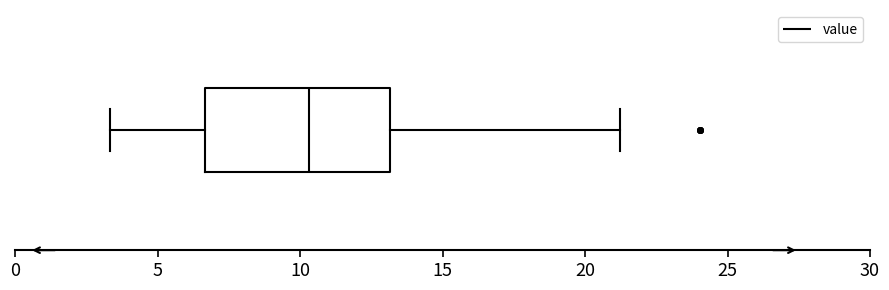

Transcribe this box plot: give where the median line is, the range the box spans, and where the two whiskers end, as read against the x-axis. The values are not printed on the chart, so give them approximately, as read against the axis.

median 10.5, box 6.5 to 13.0, whiskers 3.5 to 21.0